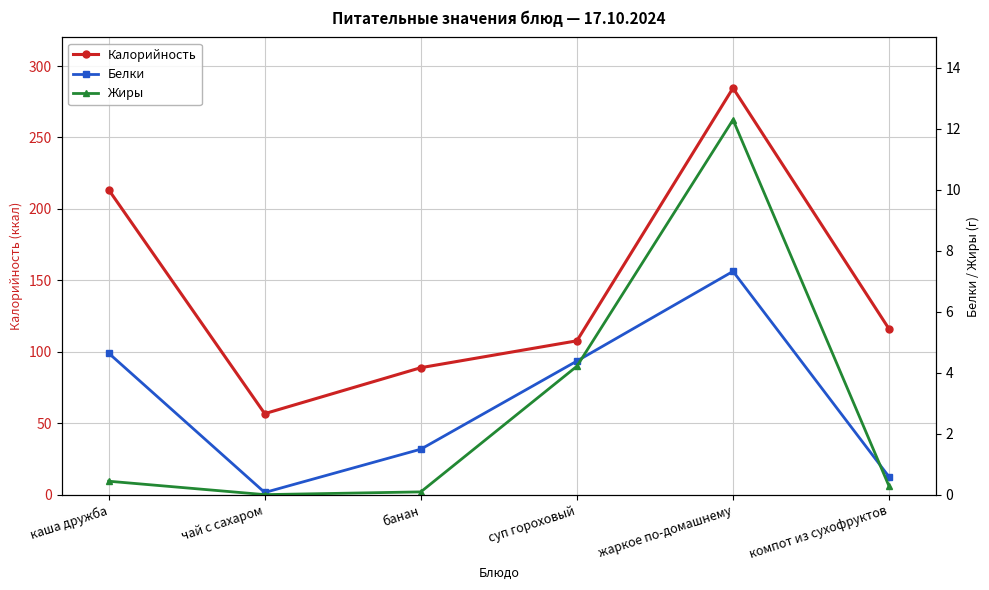

What are all the series names shown in the legend?

Калорийность, Белки, Жиры